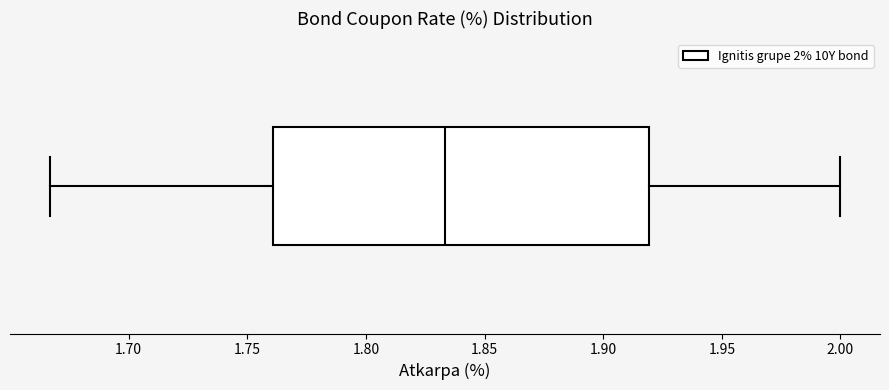

Read this box plot against the x-axis: the position of the median line, the range covered by the box, and the ends of both whiskers. The values are not printed on the chart, so give them approximately, as read against the axis.

median 1.835, box 1.760 to 1.920, whiskers 1.665 to 2.000